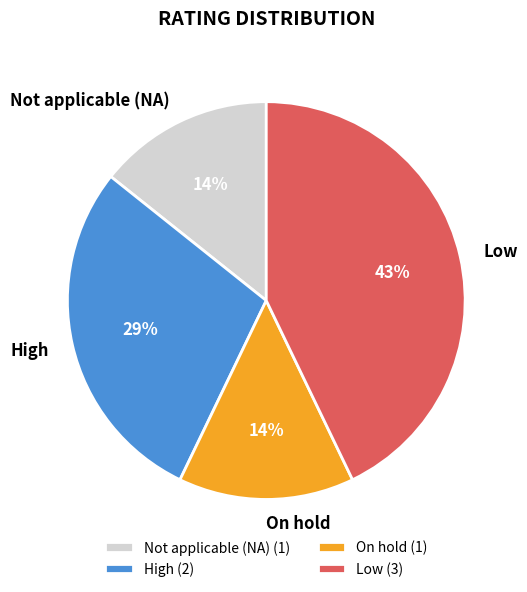

To the nearest percent, what is the average slice percentage?

25%